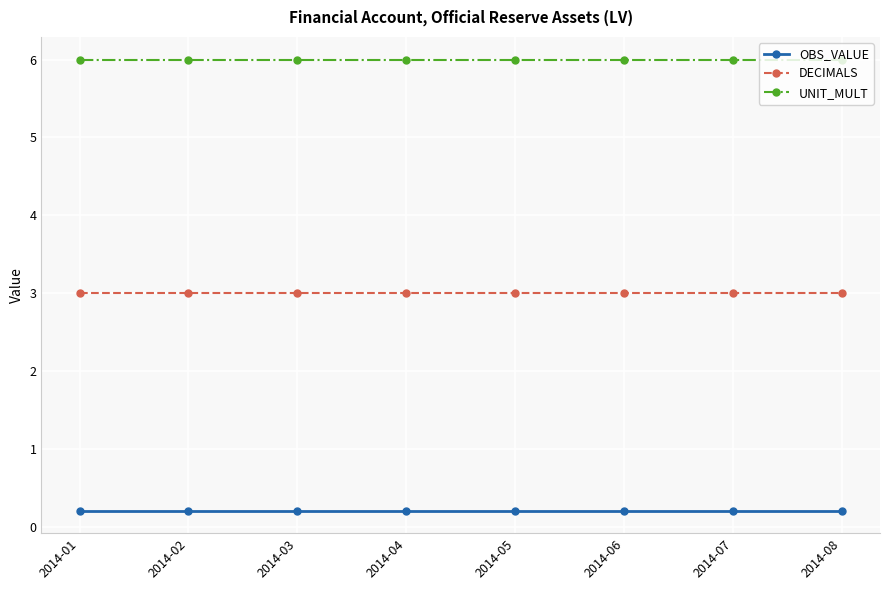

Reading right to left, list all the values displayed in this chart.

OBS_VALUE: 2014-08=0.2	2014-07=0.2	2014-06=0.2	2014-05=0.2	2014-04=0.2	2014-03=0.2	2014-02=0.2	2014-01=0.2
DECIMALS: 2014-08=3.0	2014-07=3.0	2014-06=3.0	2014-05=3.0	2014-04=3.0	2014-03=3.0	2014-02=3.0	2014-01=3.0
UNIT_MULT: 2014-08=6.0	2014-07=6.0	2014-06=6.0	2014-05=6.0	2014-04=6.0	2014-03=6.0	2014-02=6.0	2014-01=6.0